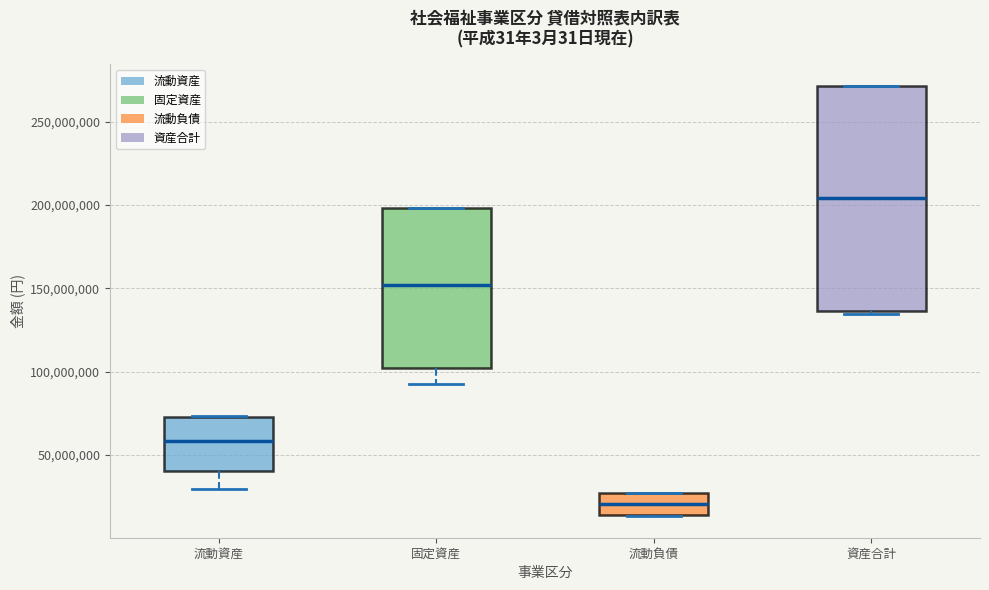

Where is the upper edge of the box for 固定資産 on the y-axis? The values are not printed on the chart, so give them approximately, as read against the axis.

200000000